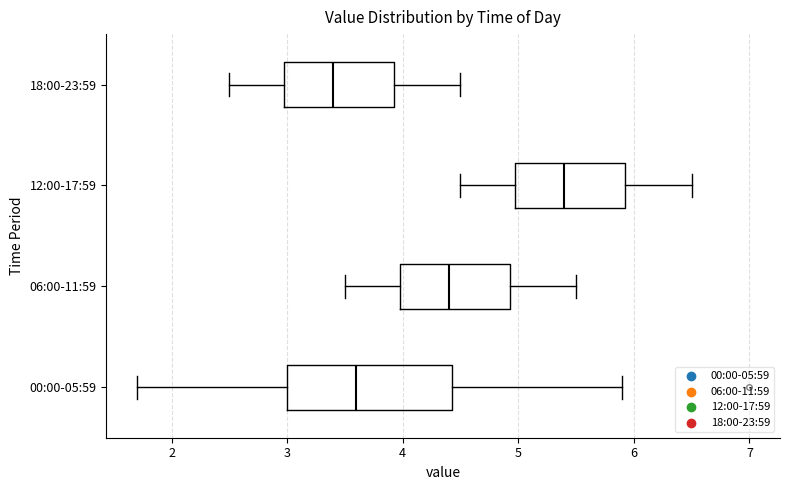

Comparing the boxes themselves (not the whiskers), which one is the widest?

00:00-05:59